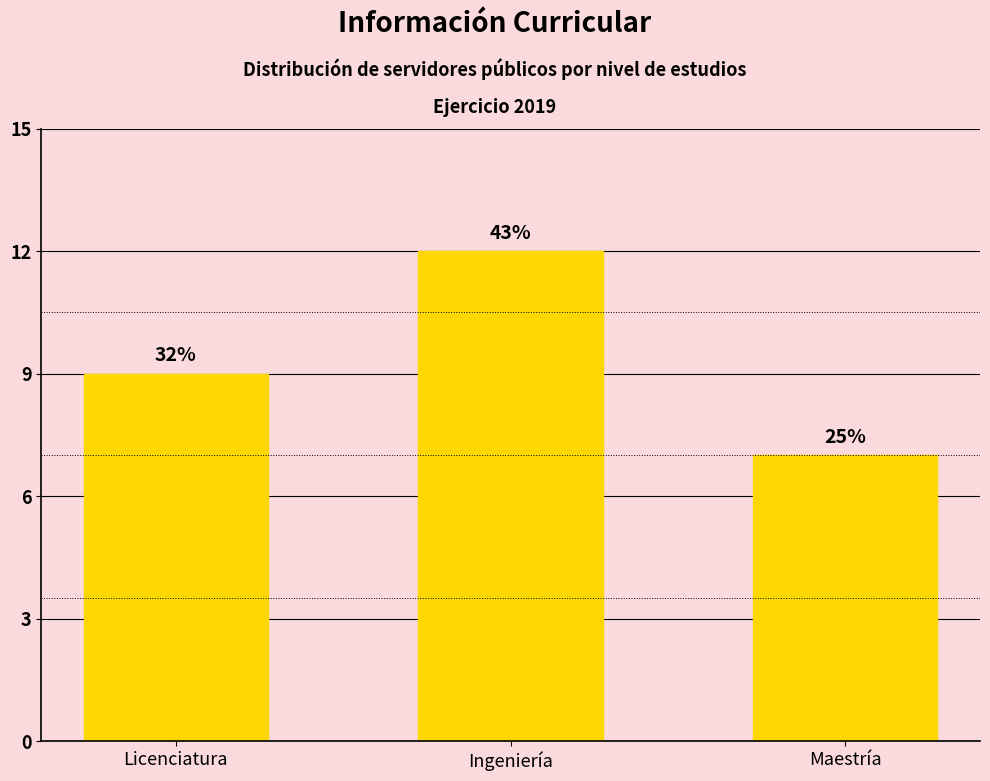

Reading left to right, list all the values displayed in this chart.

Licenciatura=9	Ingeniería=12	Maestría=7